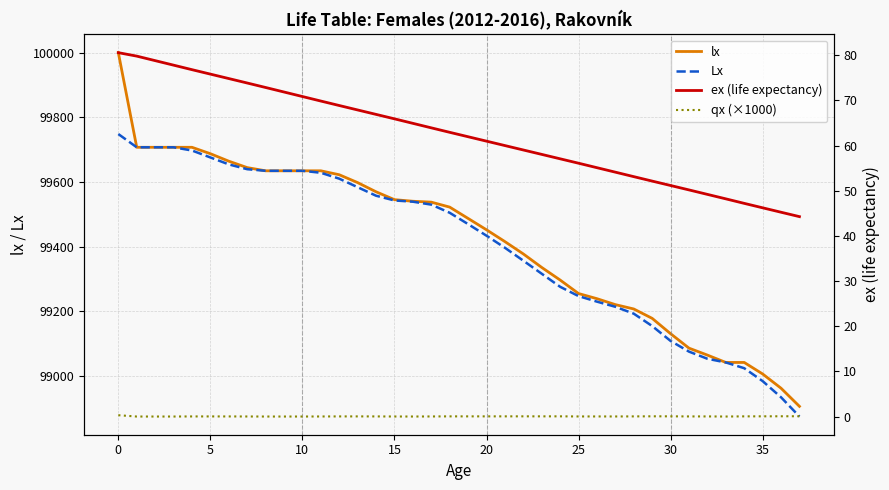

Where is ex (life expectancy) nearest to the value 62?

19